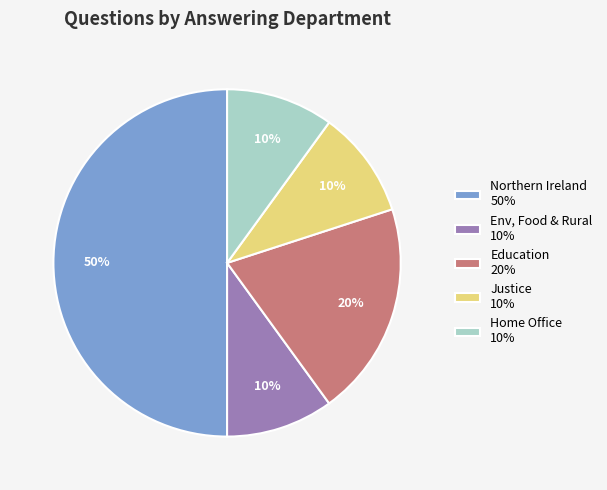

To the nearest percent, what portion does Education 20% represent?

20%